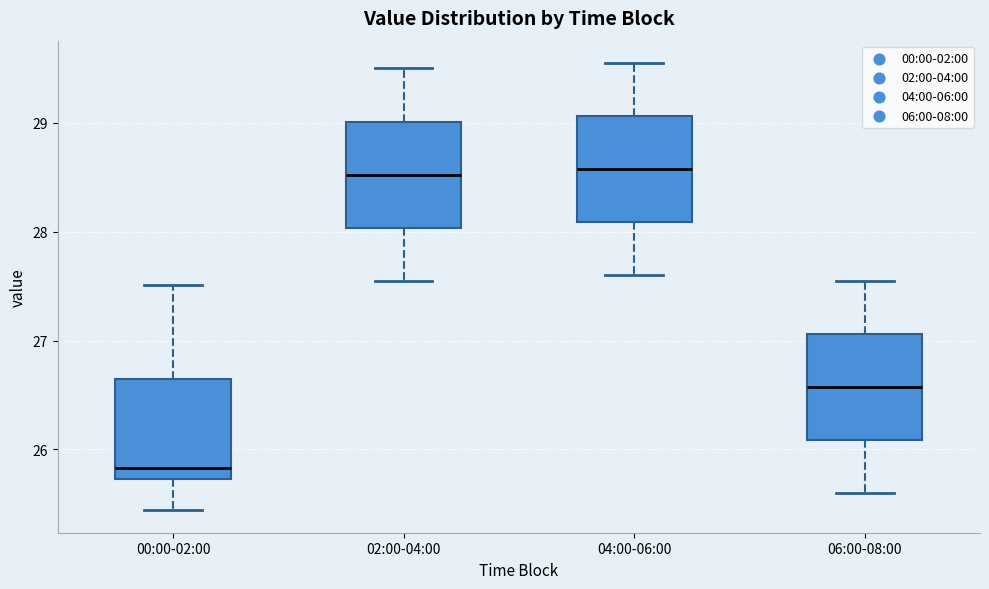

Reading left to right, read every box against the y-axis: the position of its median line, the range the box covers, and the ends of its whiskers. The values are not printed on the chart, so give them approximately, as read against the axis.

00:00-02:00: median 25.8, box 25.7 to 26.6, whiskers 25.4 to 27.5
02:00-04:00: median 28.5, box 28.0 to 29.0, whiskers 27.6 to 29.5
04:00-06:00: median 28.6, box 28.1 to 29.1, whiskers 27.6 to 29.6
06:00-08:00: median 26.6, box 26.1 to 27.1, whiskers 25.6 to 27.6